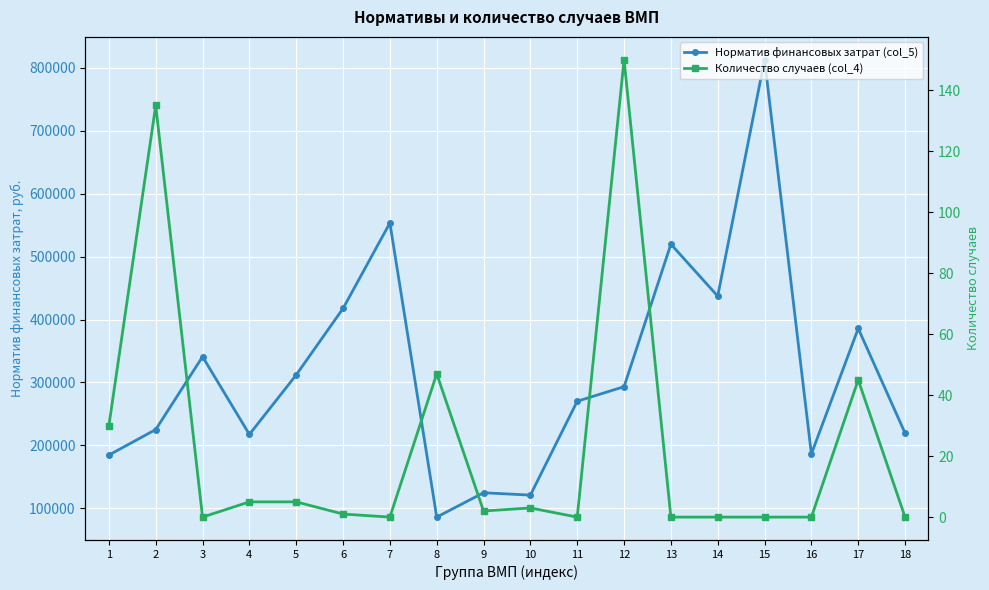

True or false: Количество случаев (col_4) and Норматив финансовых затрат (col_5) intersect in this chart.

False